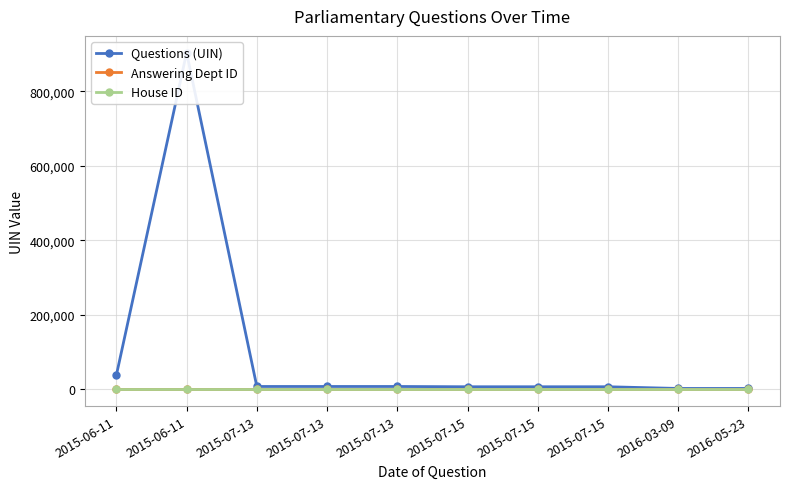

How many interior local peaks does the Questions (UIN) series have?

3